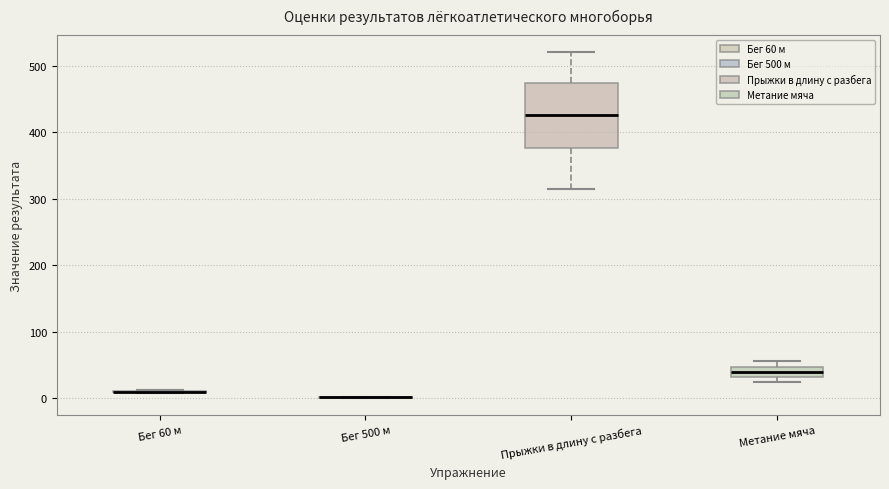

Which box is the tallest, from its lower edge to its upper edge?

Прыжки в длину с разбега